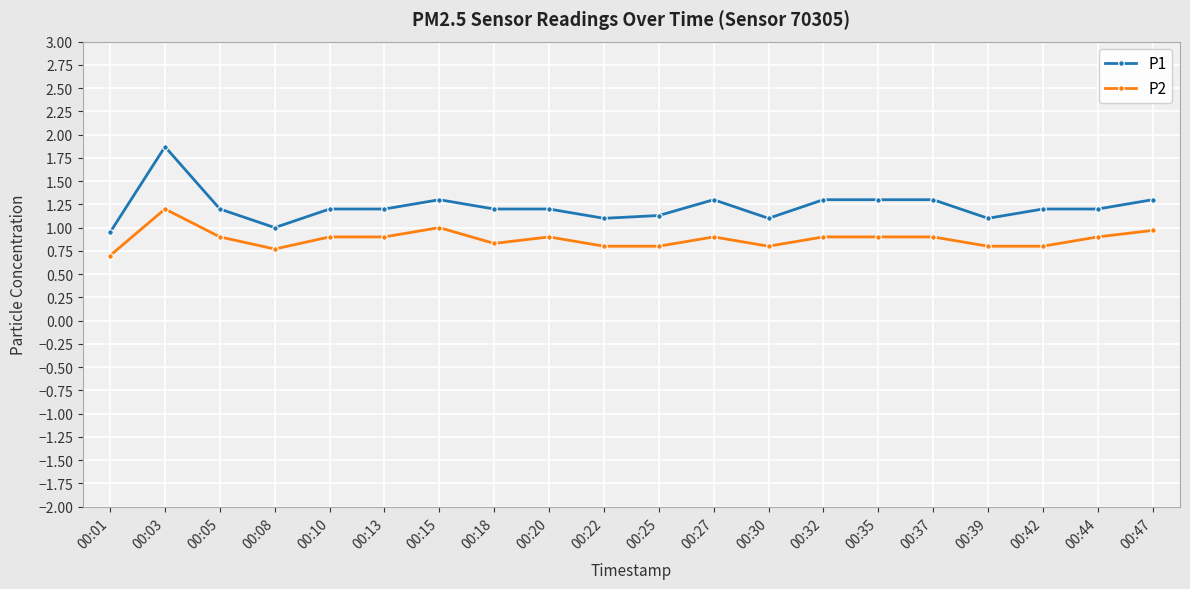

Read the P2 value at 00:35.

0.9